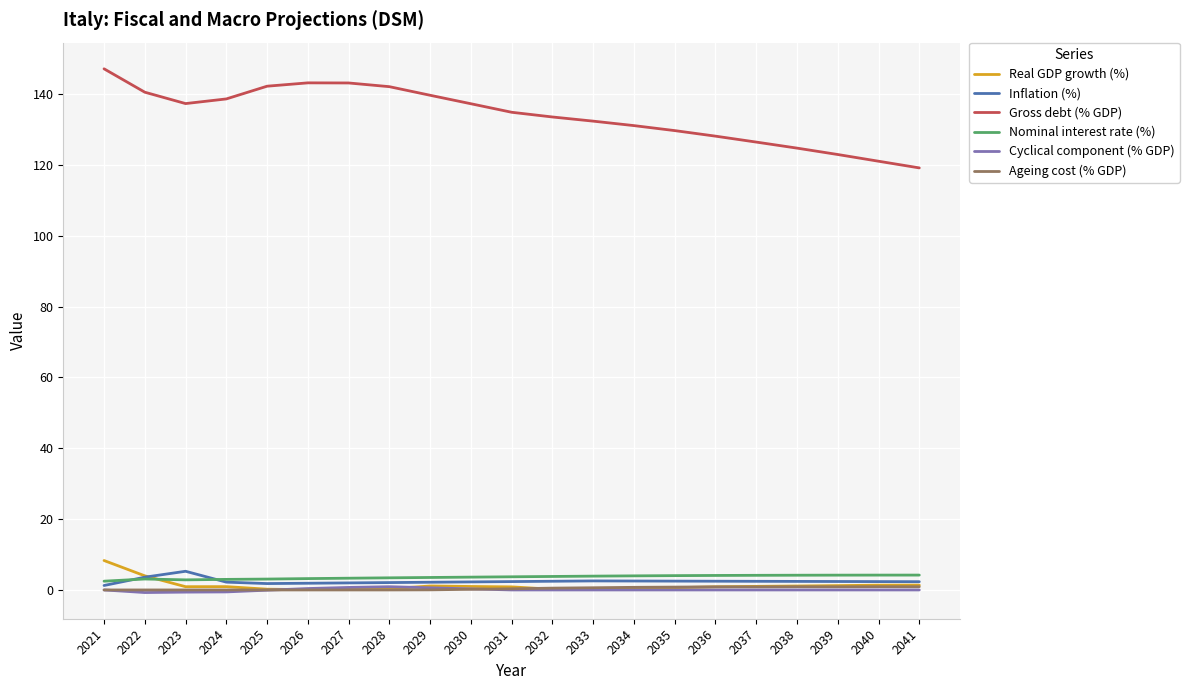

What is the greatest value displayed?

147.1